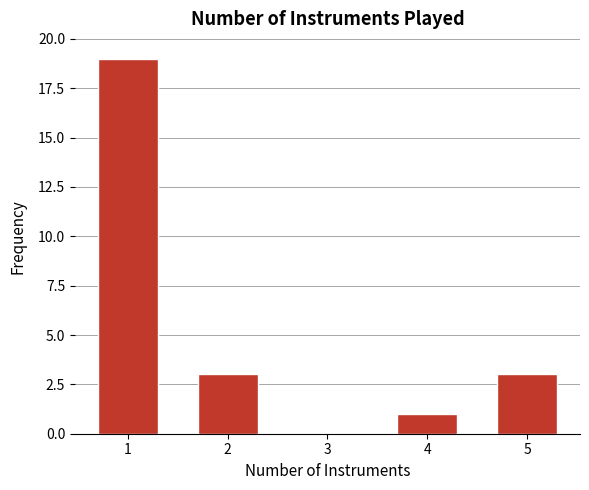

Reading right to left, list all the values displayed in this chart.

5=3	4=1	3=0	2=3	1=19